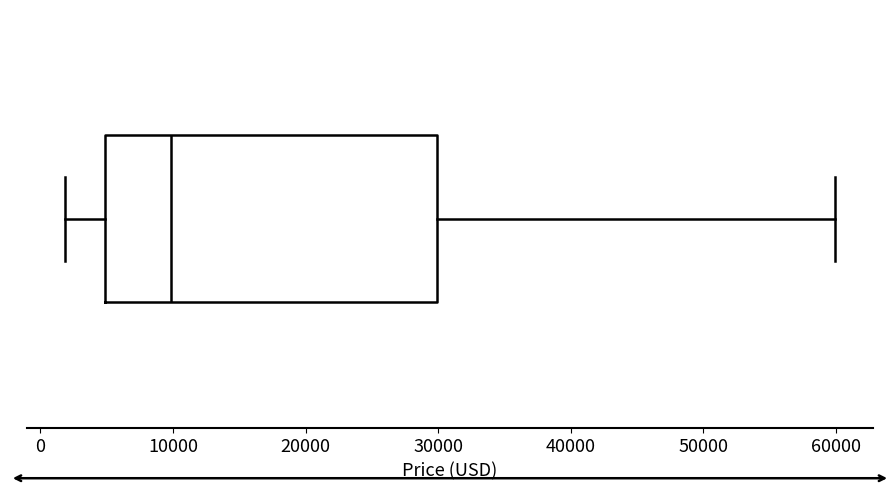

Transcribe this box plot: give where the median line is, the range the box spans, and where the two whiskers end, as read against the x-axis. The values are not printed on the chart, so give them approximately, as read against the axis.

median 10000, box 5000 to 30000, whiskers 2000 to 60000